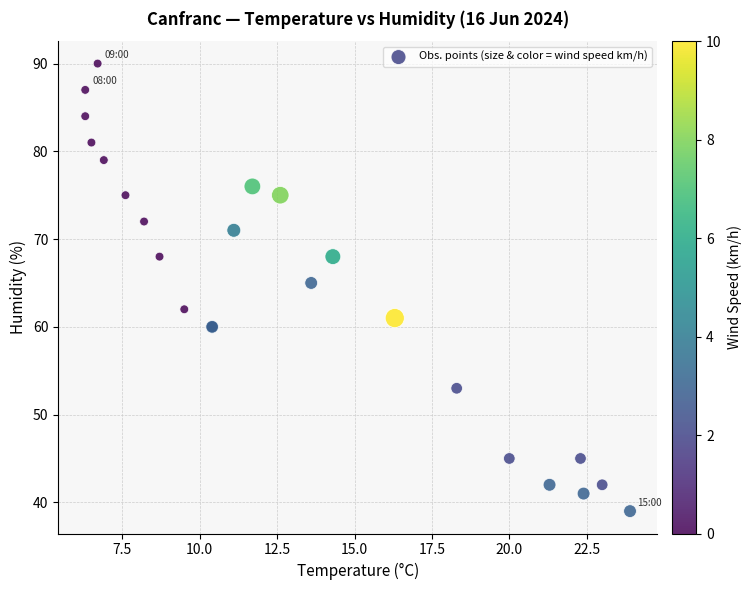

What Y value in the scatter plot is closest to 64?

65